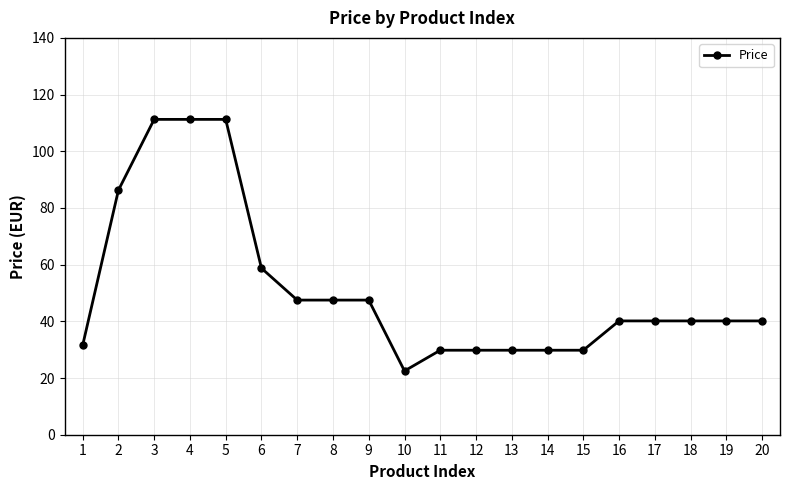

What is the smallest value displayed?

22.5